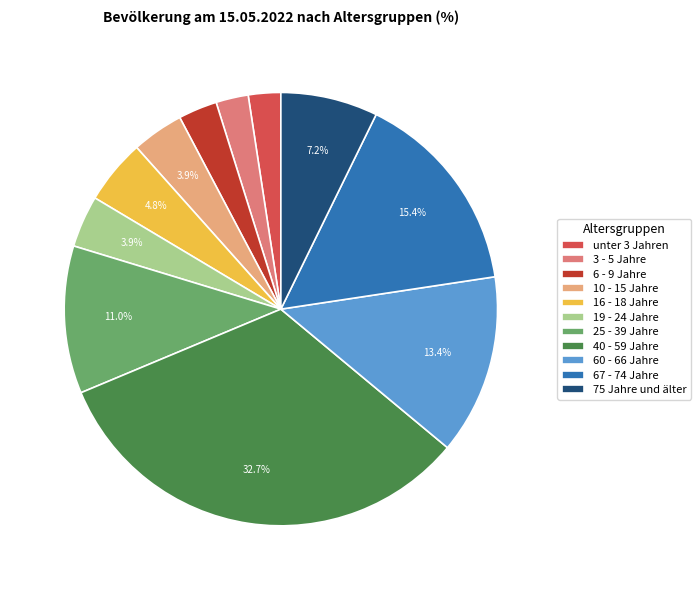

Do 75 Jahre und älter and 10 - 15 Jahre together represent more than half of the pie?

No